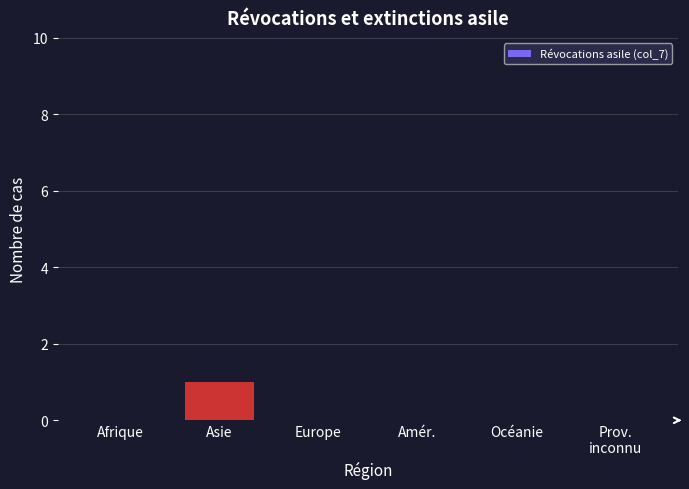

The chart shows a value of 0 at Océanie. True or false?

True